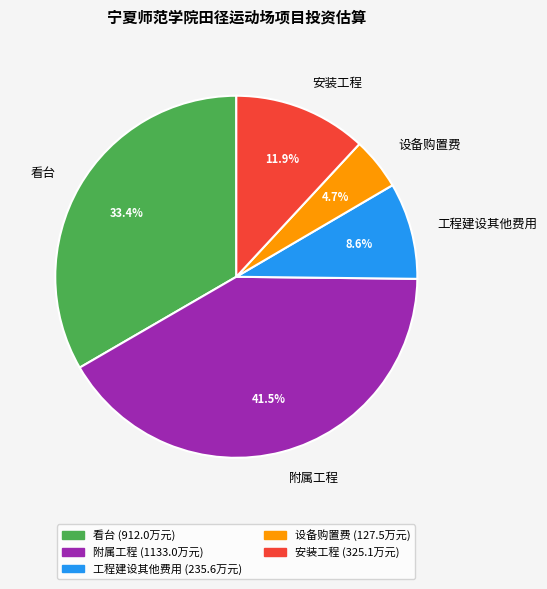

Which slice is the largest?

附属工程